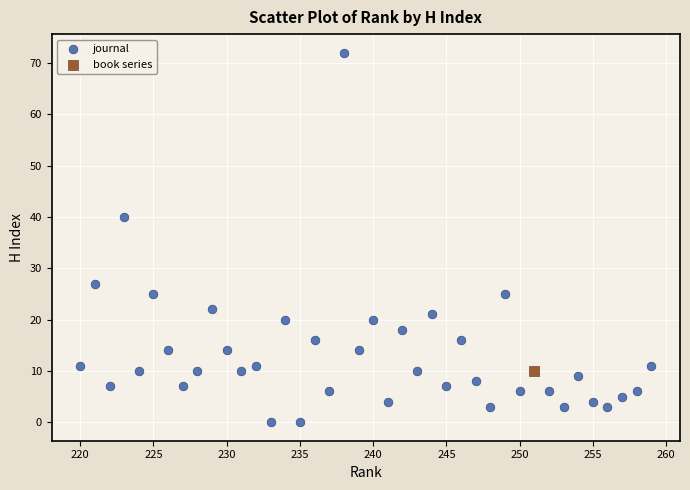

What are all the series names shown in the legend?

journal, book series